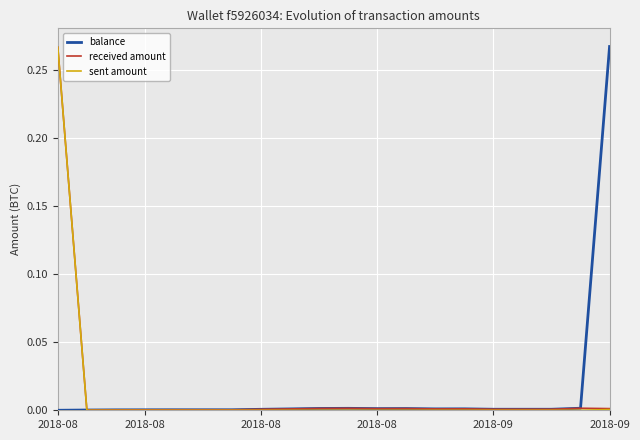

Is this an area chart (filled region under the line)?

No